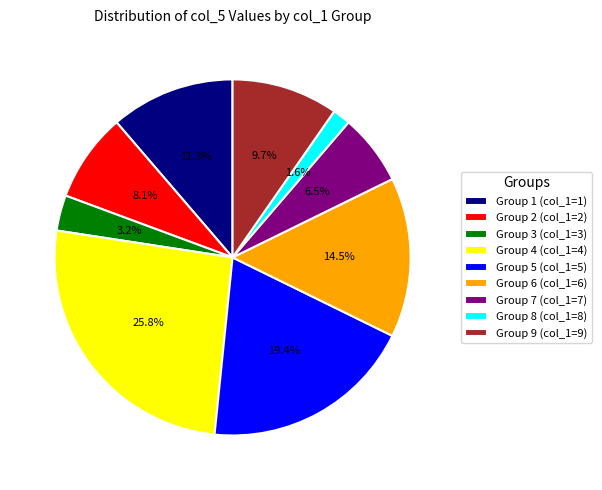

Count the number of slices in the pie.

9